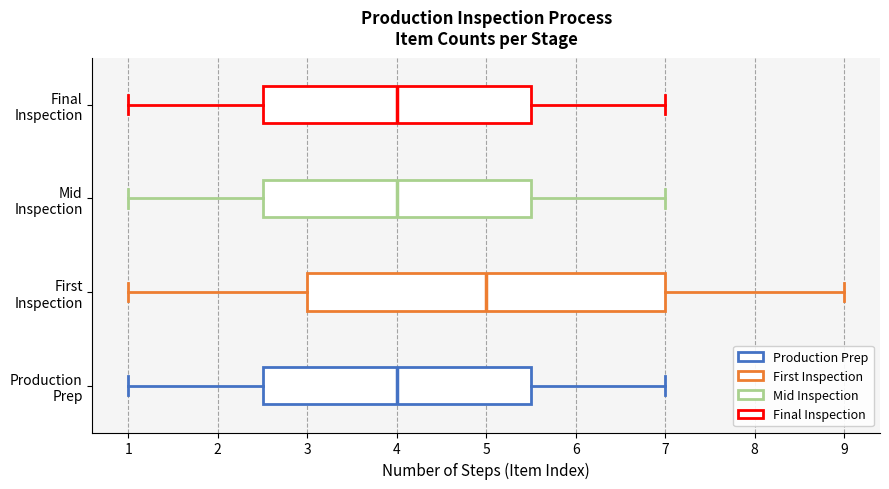

Reading bottom to top, read every box against the x-axis: the position of its median line, the range the box covers, and the ends of its whiskers. The values are not printed on the chart, so give them approximately, as read against the axis.

Production Prep: median 4.0, box 2.5 to 5.5, whiskers 1.0 to 7.0
First Inspection: median 5.0, box 3.0 to 7.0, whiskers 1.0 to 9.0
Mid Inspection: median 4.0, box 2.5 to 5.5, whiskers 1.0 to 7.0
Final Inspection: median 4.0, box 2.5 to 5.5, whiskers 1.0 to 7.0